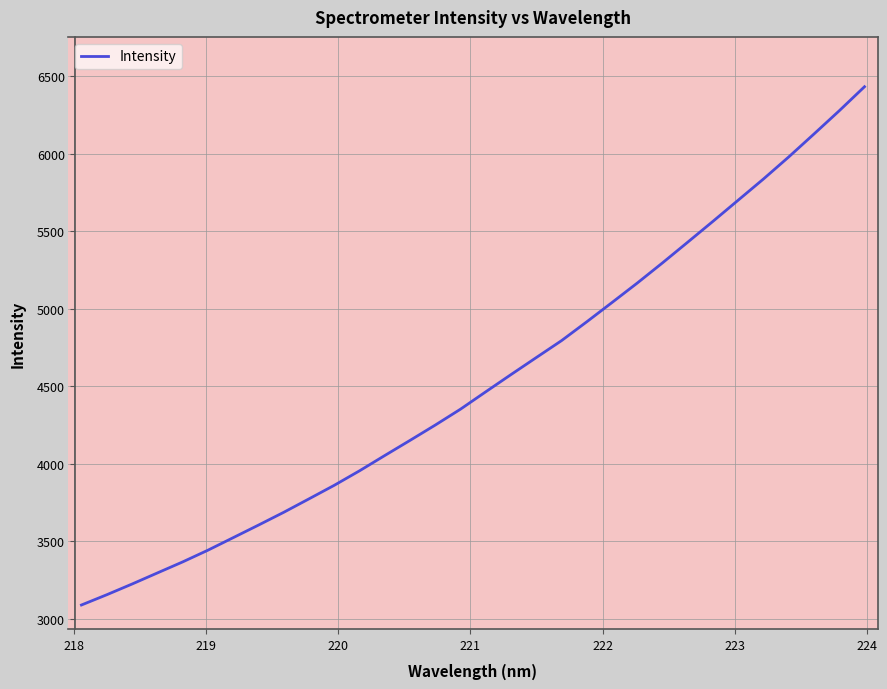

What is the greatest value displayed?

6433.3